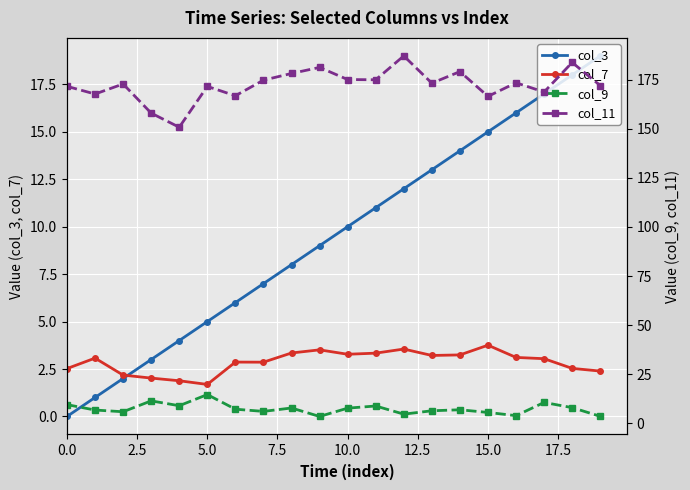

Rank the series by their maximum value, from highest to lowest.

col_11, col_3, col_9, col_7